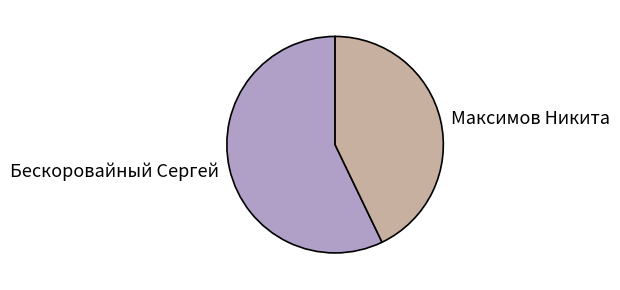

What is the largest slice in the pie chart?

Бескоровайный Сергей